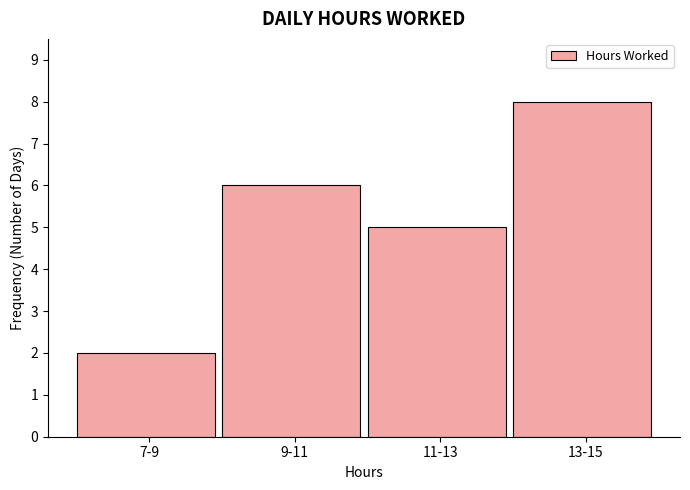

Reading right to left, extract all data points from this chart.

8	5	6	2